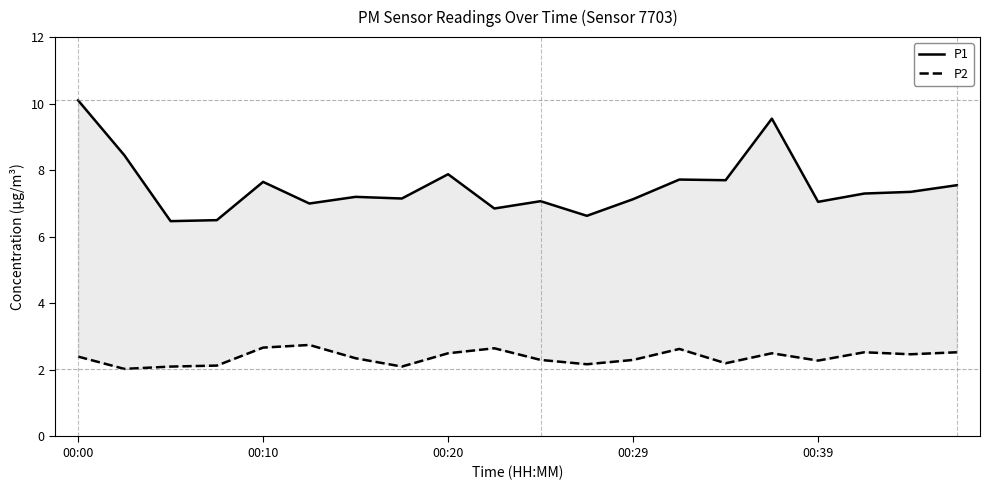

Which has a higher value, 00:10 or 00:20?

00:20